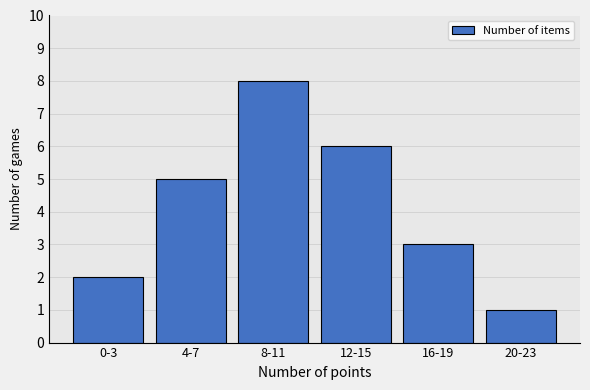

Reading left to right, what are all the values shown in this chart?

2	5	8	6	3	1